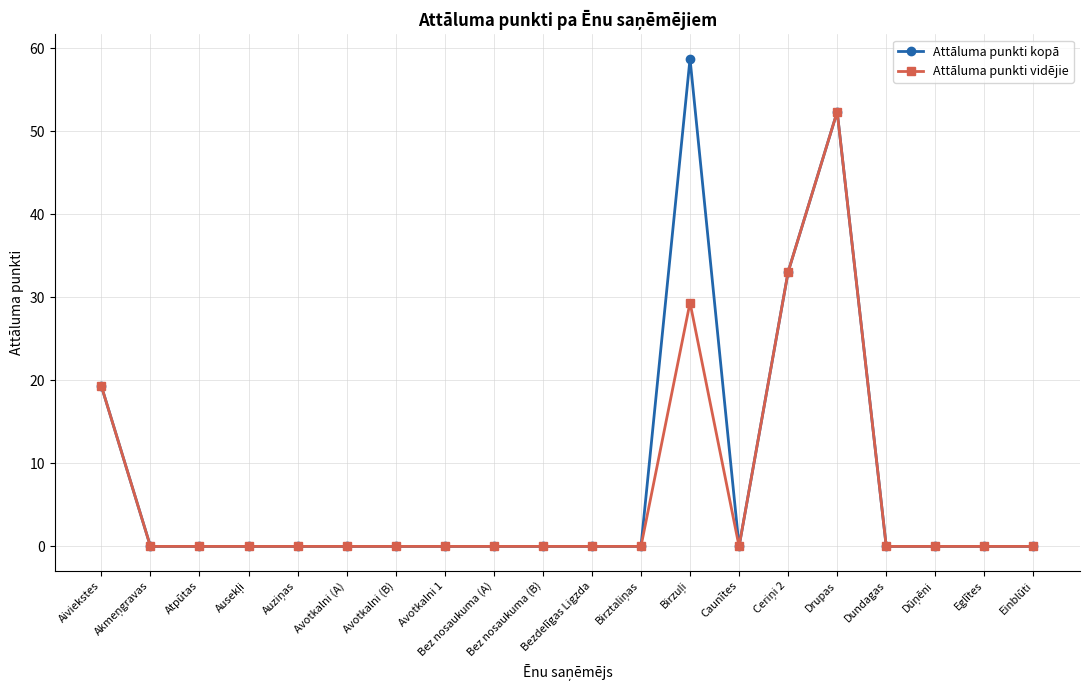

At which category is the sum across all series the highest?

Drupas